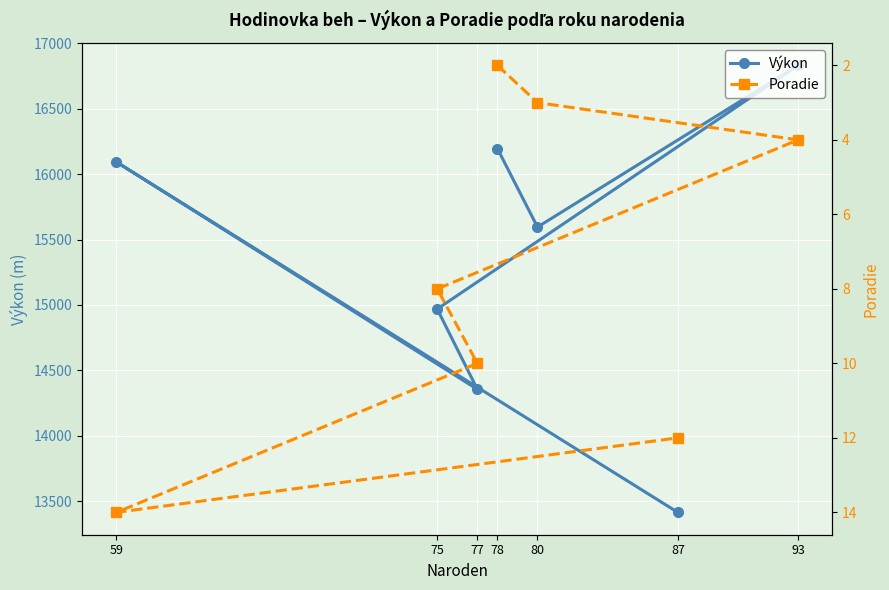

What is the difference between the maximum and minimum values in the Poradie series?

12